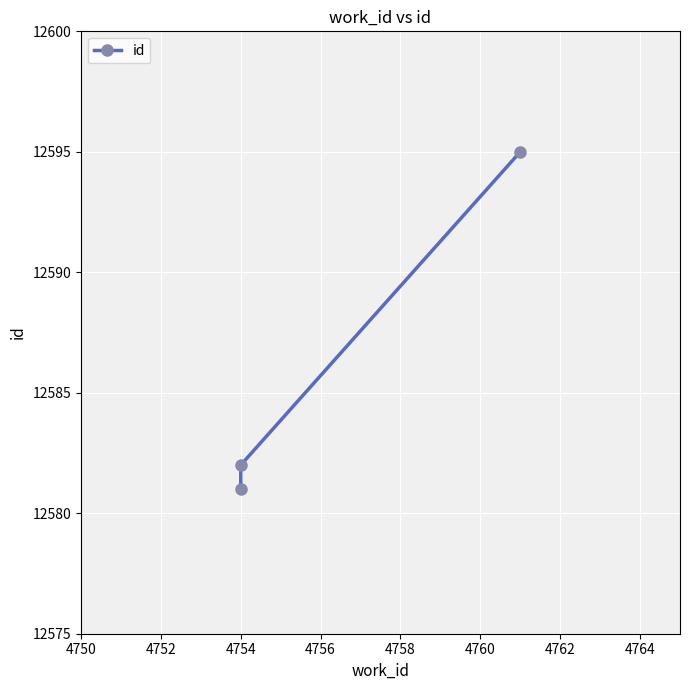

The value at 4752 is 8050. True or false?

False